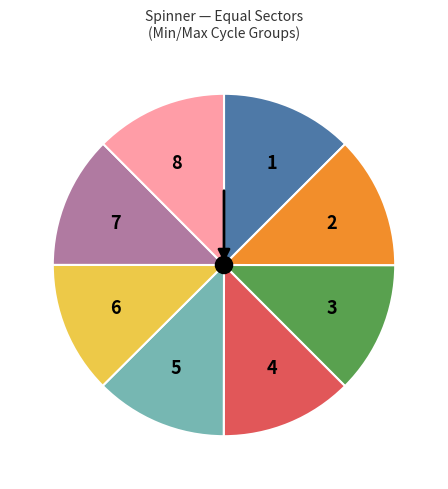

Combined, do 8 and 1 account for over 50%?

No